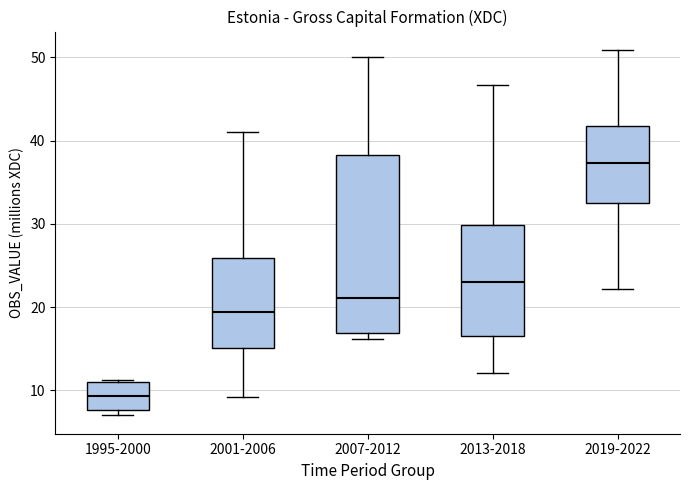

Which box has the highest median line?

2019-2022